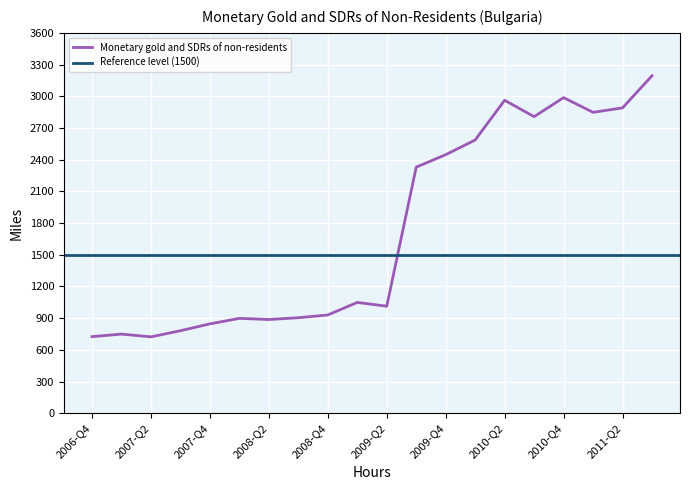

What is the maximum value shown in the chart?

3194